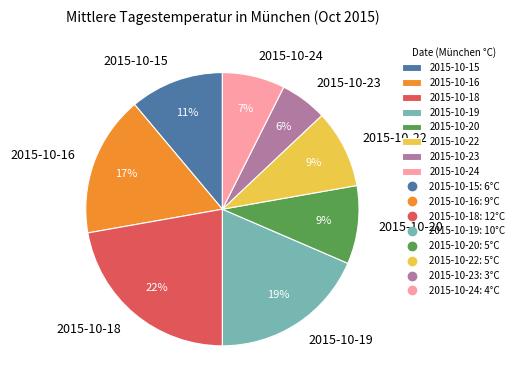

Which has a higher value, 2015-10-15 or 2015-10-22?

2015-10-15